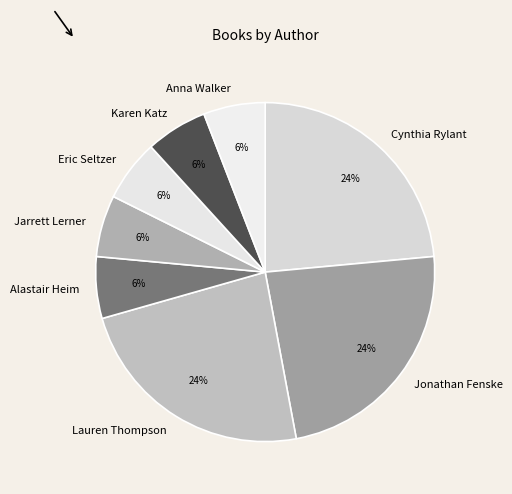

How many segments does this pie chart have?

8